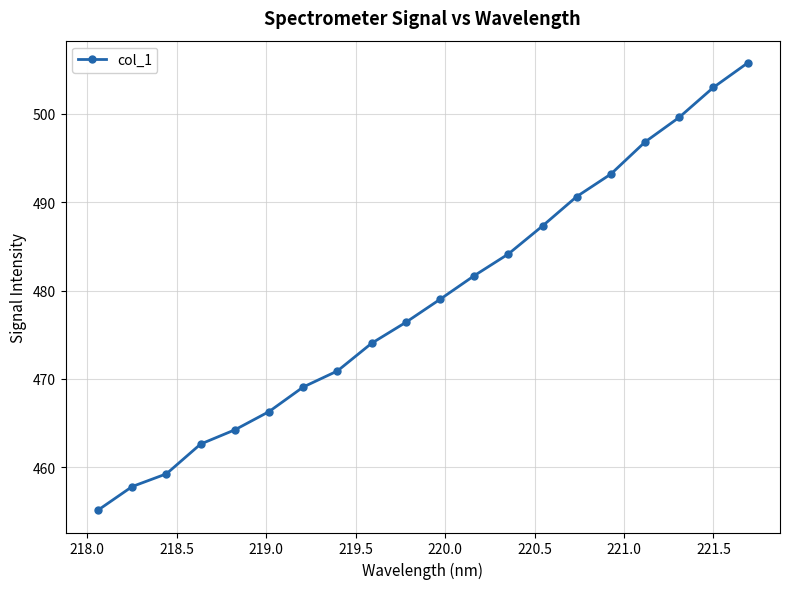

What is the difference between the maximum and second lowest values?

48.0